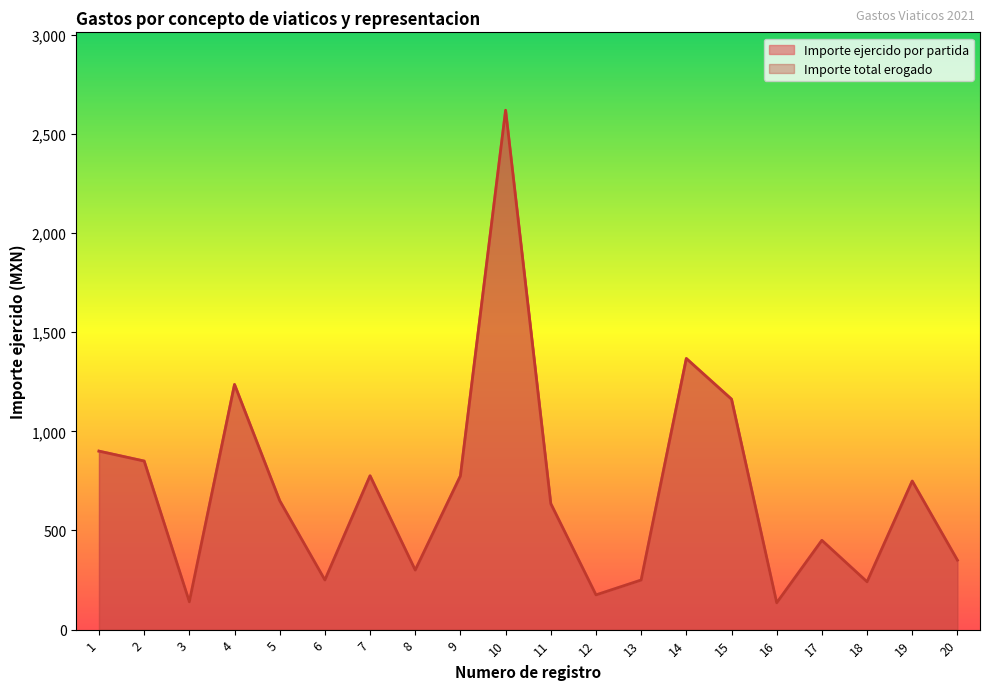

The Importe ejercido por partida series shows 532.6 at 20. True or false?

False